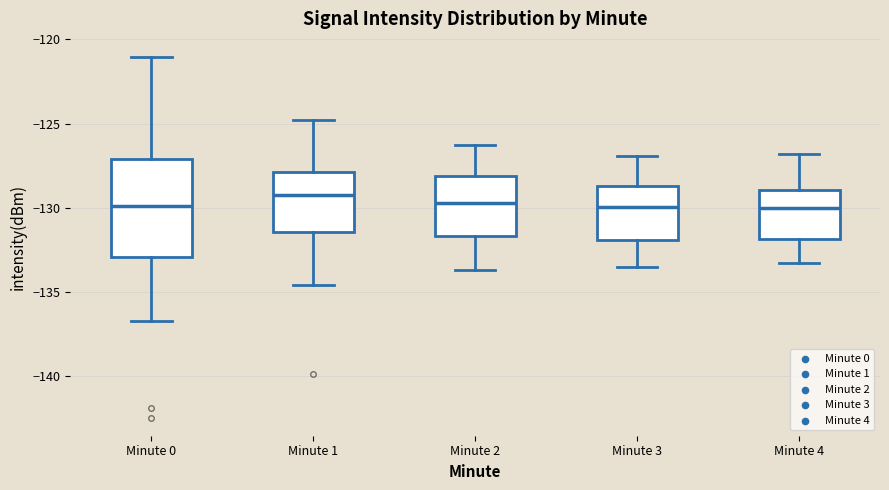

Reading left to right, read every box against the y-axis: the position of its median line, the range the box covers, and the ends of its whiskers. The values are not printed on the chart, so give them approximately, as read against the axis.

Minute 0: median -130.0, box -133.0 to -127.0, whiskers -136.5 to -121.0
Minute 1: median -129.0, box -131.5 to -128.0, whiskers -134.5 to -125.0
Minute 2: median -129.5, box -131.5 to -128.0, whiskers -133.5 to -126.5
Minute 3: median -130.0, box -132.0 to -128.5, whiskers -133.5 to -127.0
Minute 4: median -130.0, box -132.0 to -129.0, whiskers -133.5 to -127.0